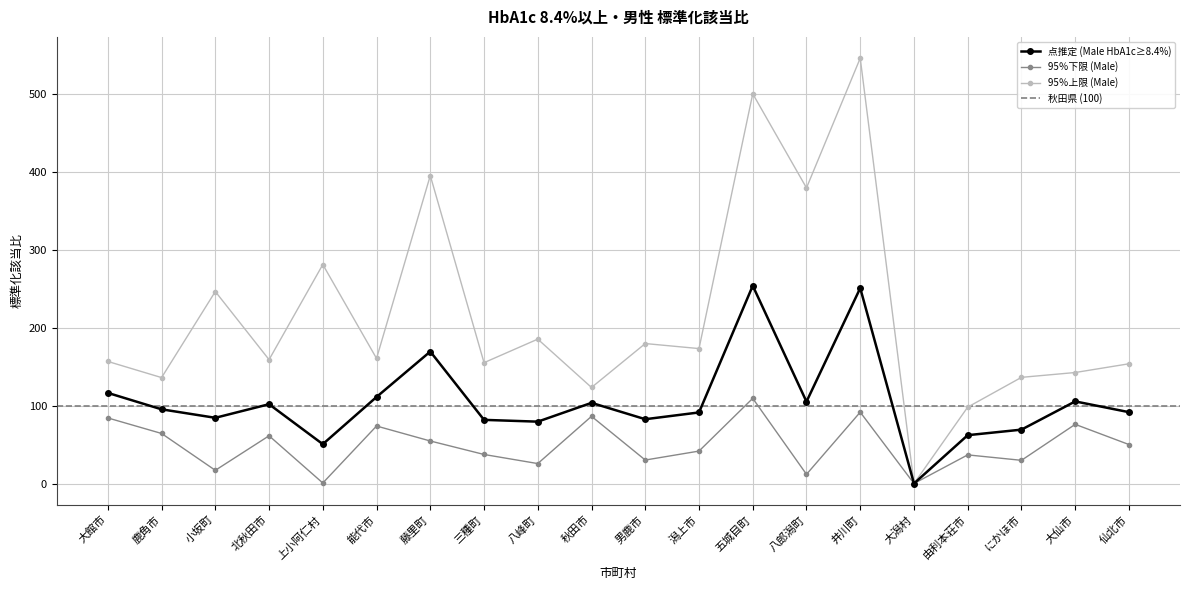

Reading left to right, what are all the values shown in this chart?

点推定 (Male HbA1c≥8.4%): 大館市=116.5	鹿角市=95.4	小坂町=84.4	北秋田市=101.9	上小阿仁村=50.6	能代市=111.2	藤里町=169.6	三種町=81.8	八峰町=79.5	秋田市=103.7	男鹿市=82.6	潟上市=91.3	五城目町=254.2	八郎潟町=105.2	井川町=251.1	大潟村=0.0	由利本荘市=62.1	にかほ市=69.2	大仙市=105.5	仙北市=91.7
95％下限 (Male): 大館市=84.3	鹿角市=64.3	小坂町=17.0	北秋田市=61.3	上小阿仁村=0.7	能代市=73.9	藤里町=54.7	三種町=37.3	八峰町=25.6	秋田市=86.4	男鹿市=30.2	潟上市=41.7	五城目町=109.4	八郎潟町=11.8	井川町=91.7	大潟村=0.0	由利本荘市=36.8	にかほ市=29.8	大仙市=76.0	仙北市=50.1
95％上限 (Male): 大館市=156.9	鹿角市=136.1	小坂町=246.7	北秋田市=159.2	上小阿仁村=281.4	能代市=160.8	藤里町=395.8	三種町=155.3	八峰町=185.5	秋田市=123.4	男鹿市=179.9	潟上市=173.4	五城目町=500.9	八郎潟町=379.9	井川町=546.6	大潟村=0.0	由利本荘市=98.2	にかほ市=136.4	大仙市=142.7	仙北市=153.9